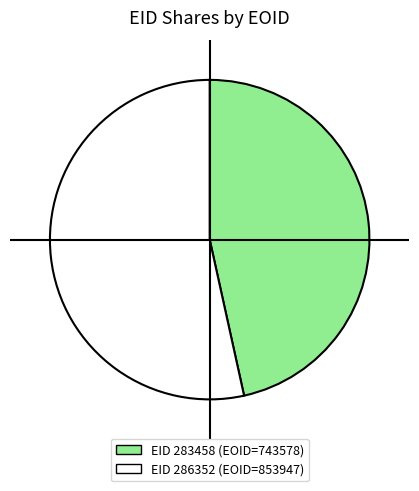

Is there a majority slice in this chart?

Yes